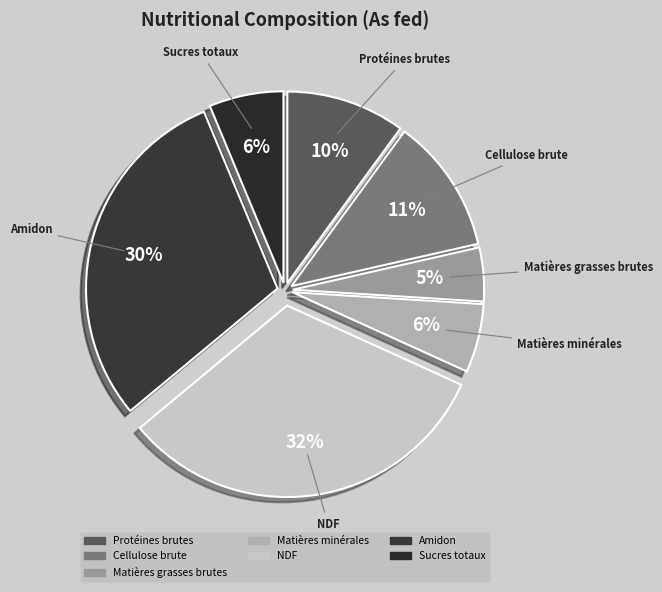

To the nearest percent, what is the average slice percentage?

14%